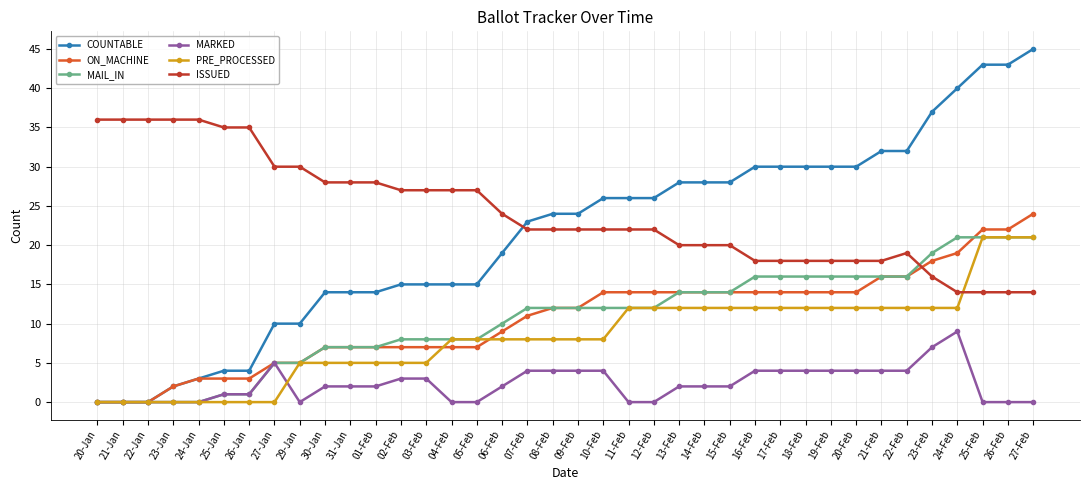

Is it true that MAIL_IN equals 16 at 22-Feb?

True